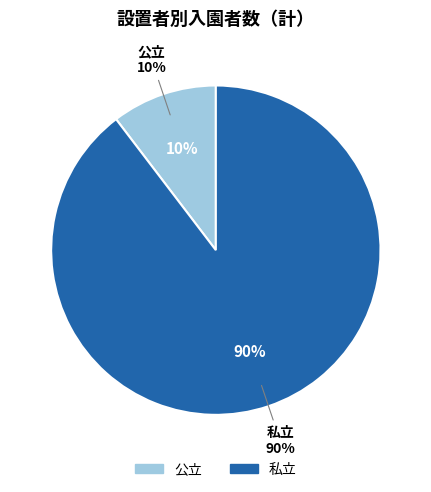

What is the smallest slice in the pie chart?

公立